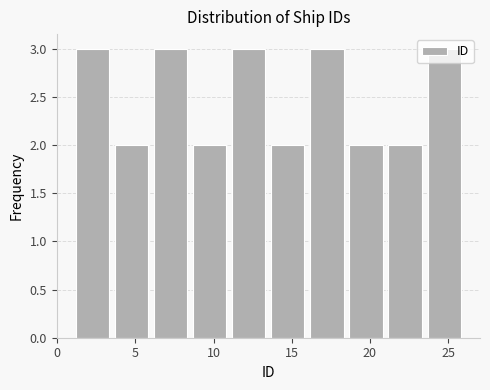

Reading left to right, transcribe this chart: for each bar, give the range it covers on the x-axis and its height. The values are not printed on the chart, so give them approximately, as read against the axis.

1.0 to 3.5: 3
3.5 to 6.0: 2
6.0 to 8.5: 3
8.5 to 11.0: 2
11.0 to 13.5: 3
13.5 to 16.0: 2
16.0 to 18.5: 3
18.5 to 21.0: 2
21.0 to 23.5: 2
23.5 to 26.0: 3